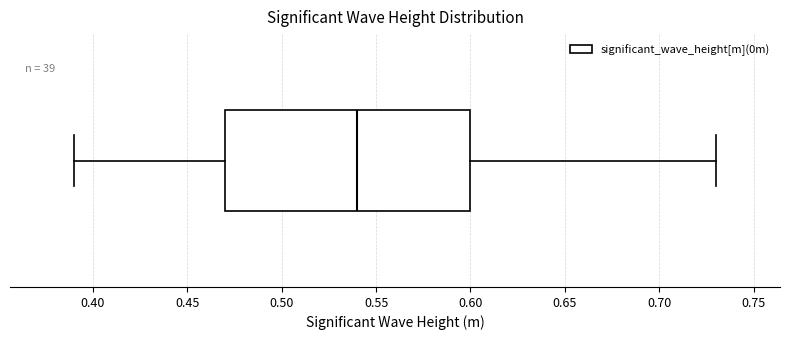

Read this box plot against the x-axis: the position of the median line, the range covered by the box, and the ends of both whiskers. The values are not printed on the chart, so give them approximately, as read against the axis.

median 0.54, box 0.47 to 0.60, whiskers 0.39 to 0.73